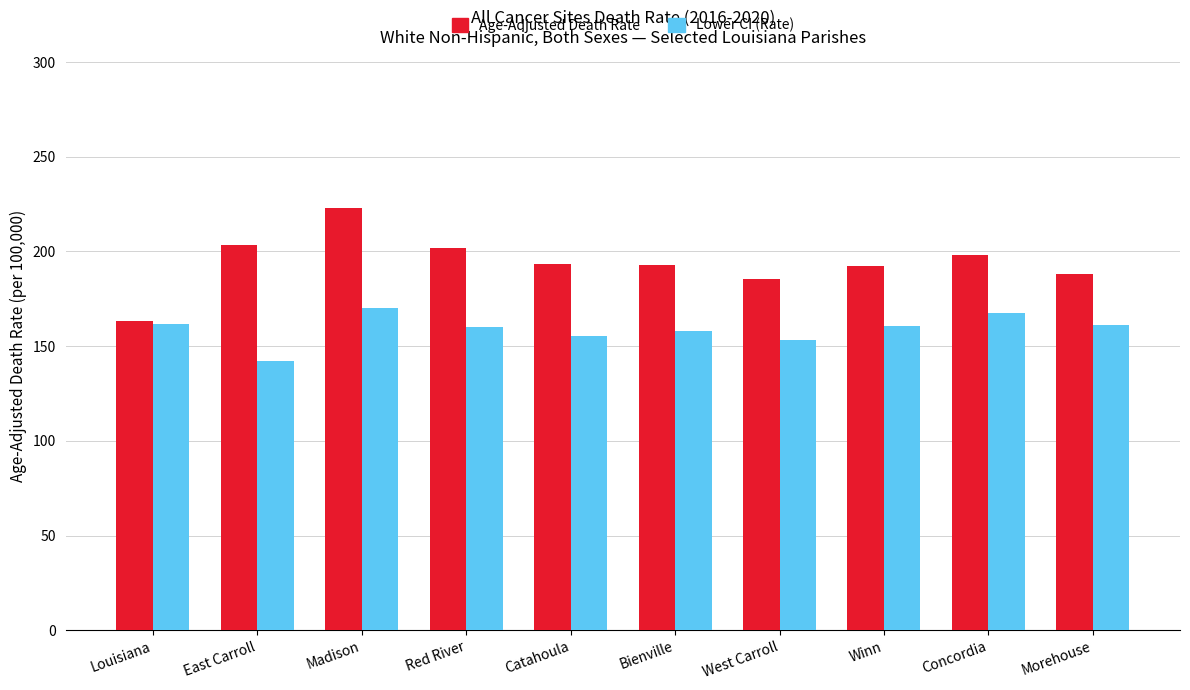

How many data points does each series have?

10